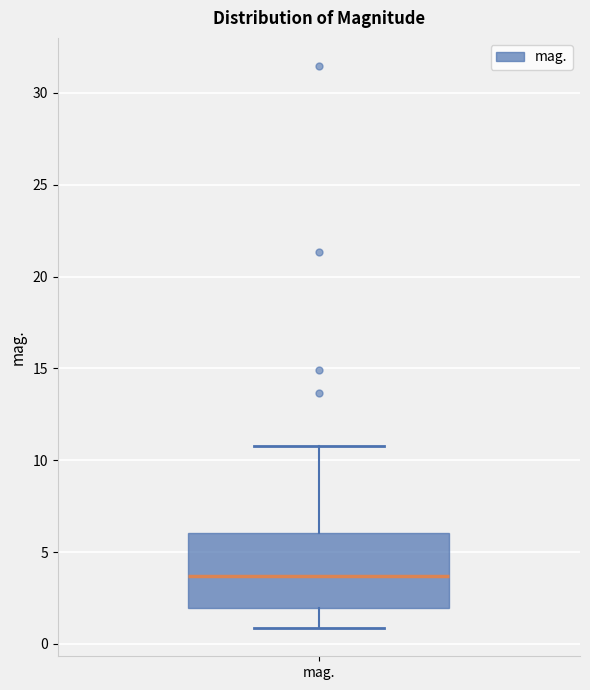

Transcribe this box plot: give where the median line is, the range the box spans, and where the two whiskers end, as read against the y-axis. The values are not printed on the chart, so give them approximately, as read against the axis.

median 3.5, box 2.0 to 6.0, whiskers 1.0 to 11.0